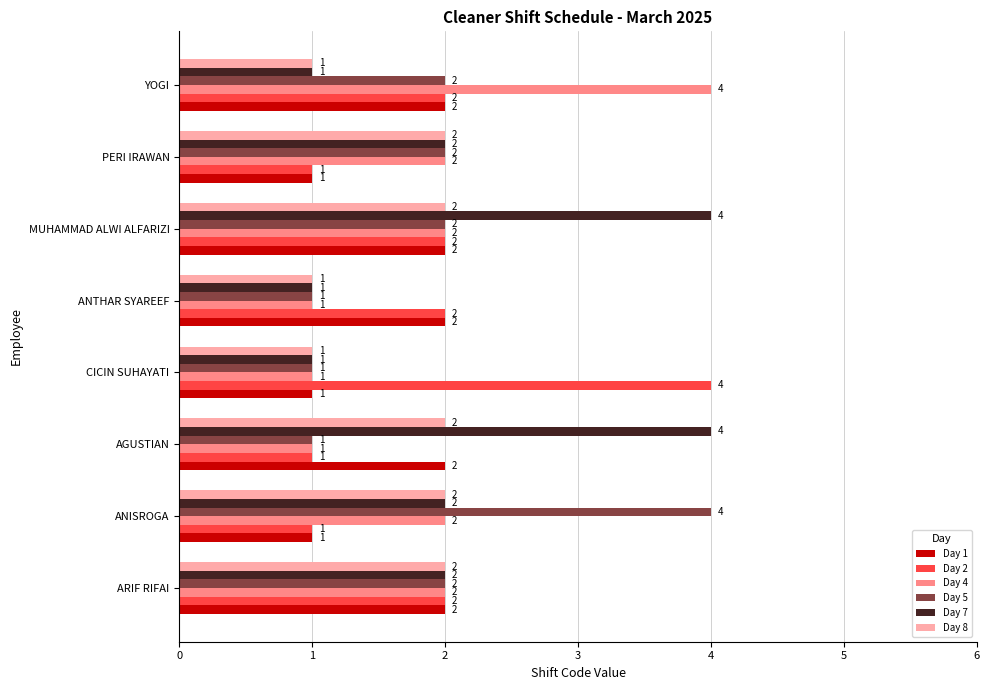

What is the maximum value for Day 7?

4